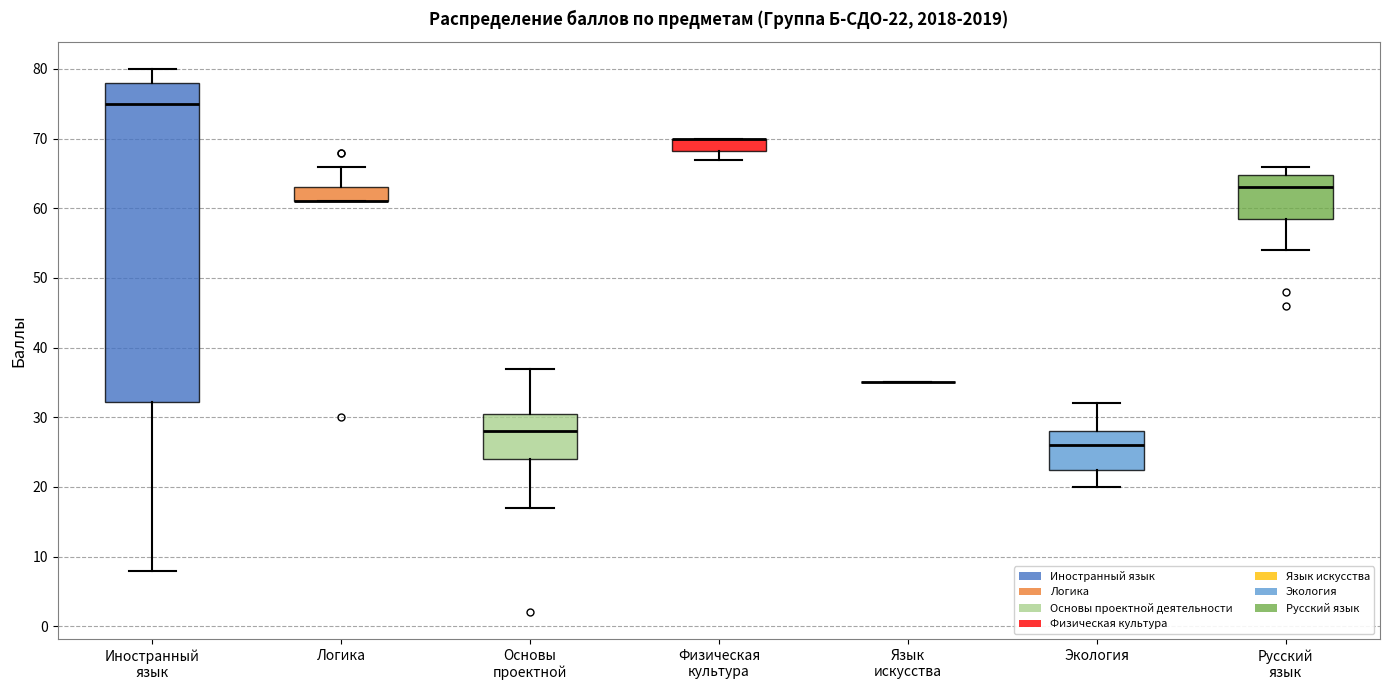

Where is the upper edge of the box for Физическая культура on the y-axis? The values are not printed on the chart, so give them approximately, as read against the axis.

70